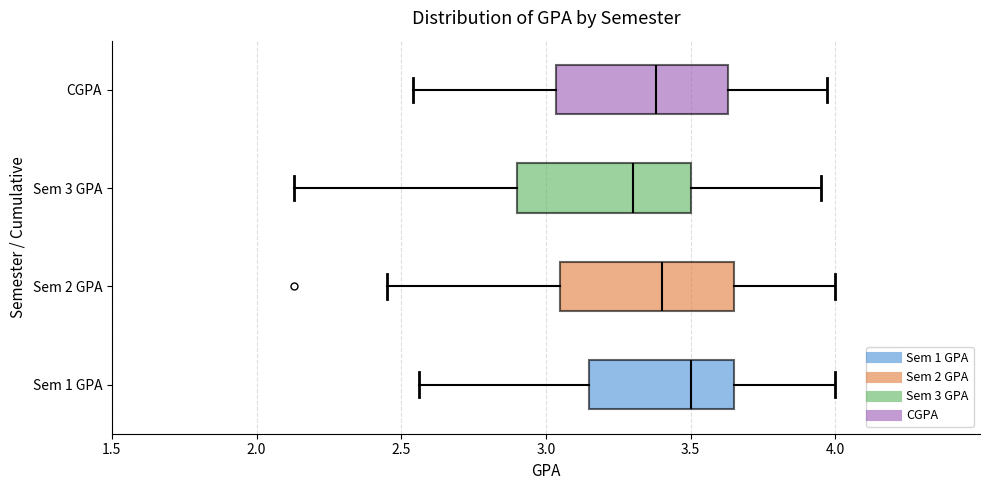

Where is the right edge of the box for Sem 1 GPA on the x-axis? The values are not printed on the chart, so give them approximately, as read against the axis.

3.65